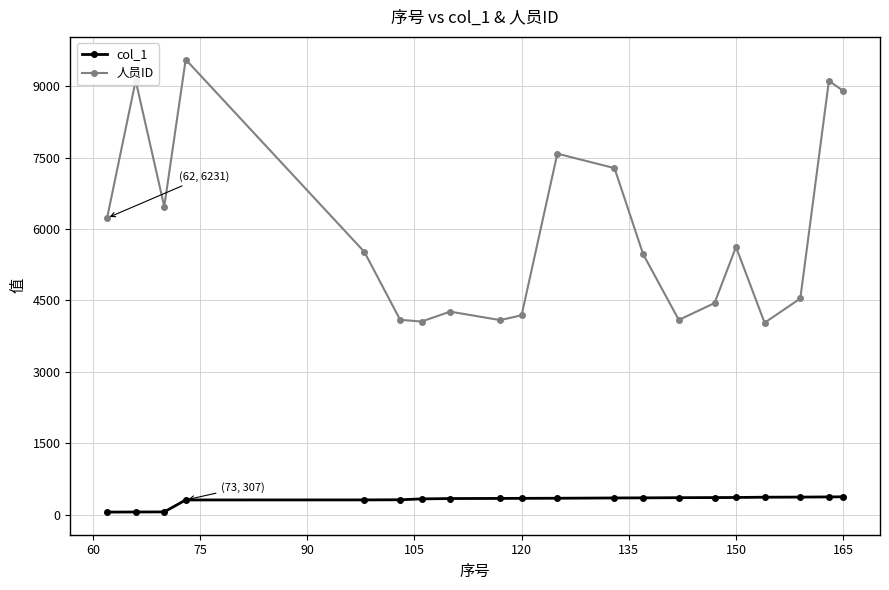

What is the maximum value for 人员ID?

9561